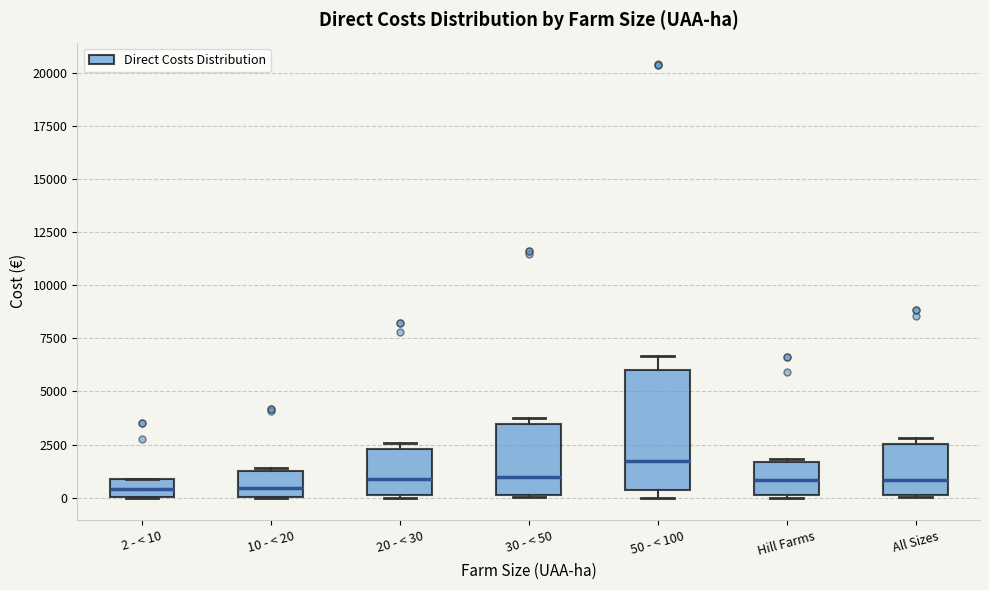

Reading left to right, read every box against the y-axis: the position of its median line, the range the box covers, and the ends of its whiskers. The values are not printed on the chart, so give them approximately, as read against the axis.

2 - < 10: median 500, box 0 to 1000, whiskers 0 to 1000
10 - < 20: median 500, box 0 to 1000, whiskers 0 to 1500
20 - < 30: median 1000, box 0 to 2500, whiskers 0 to 2500 (just above the box's upper edge)
30 - < 50: median 1000, box 0 to 3500, whiskers 0 to 3500 (just above the box's upper edge)
50 - < 100: median 1500, box 500 to 6000, whiskers 0 to 6500
Hill Farms: median 1000, box 0 to 1500, whiskers 0 to 2000
All Sizes: median 1000, box 0 to 2500, whiskers 0 to 3000